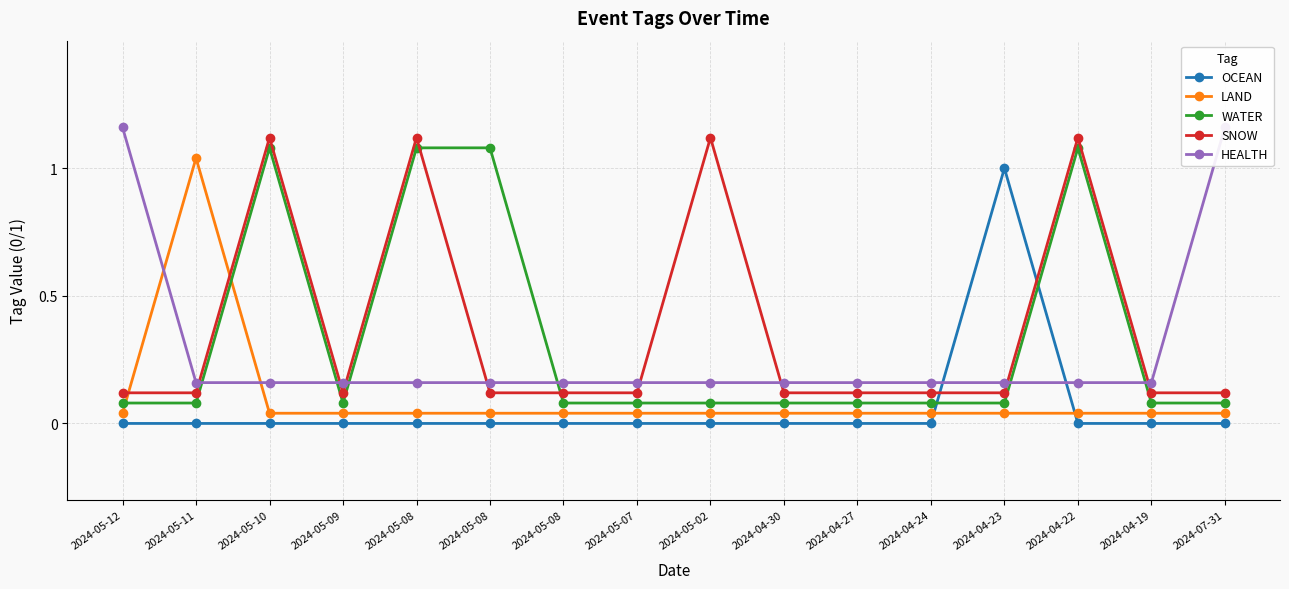

The value of HEALTH at 2024-05-08 is 0.2. True or false?

True